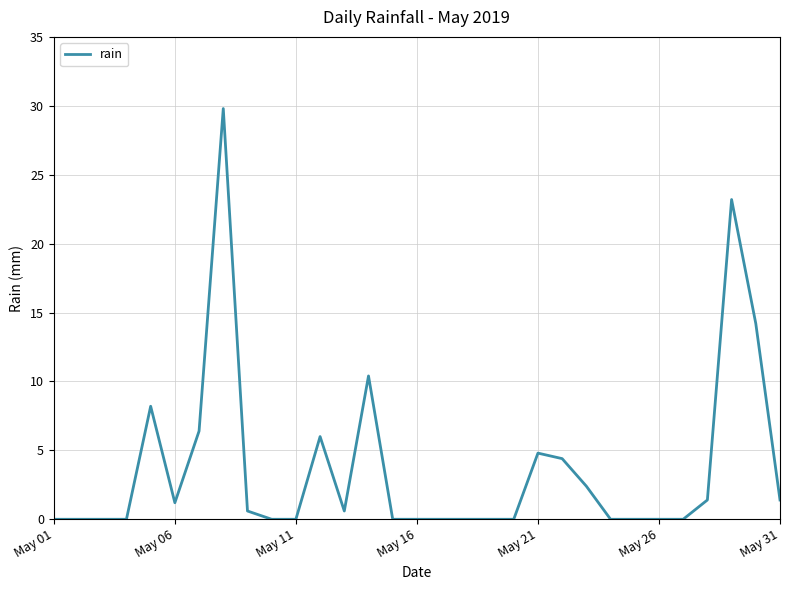

What is the maximum value shown in the chart?

29.8